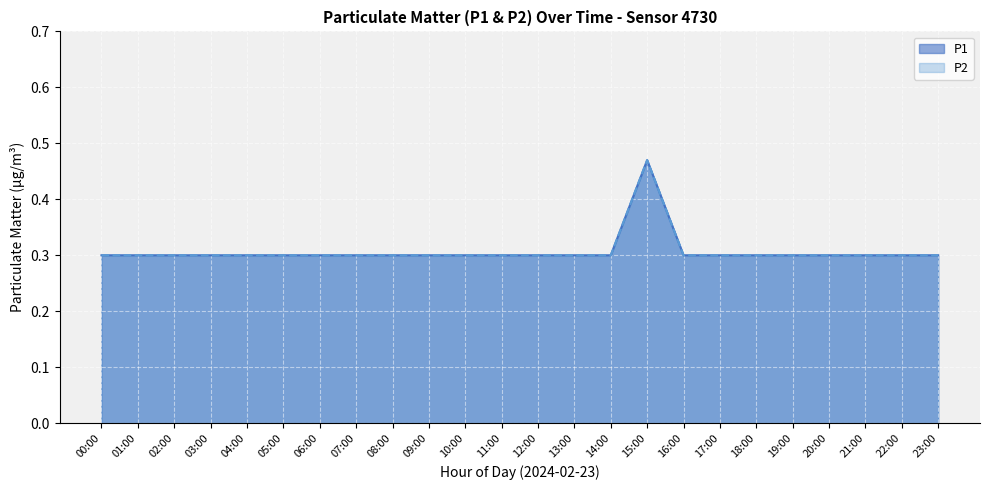

Reading left to right, transcribe all the data shown in this chart.

P1: 00:00=0.3	01:00=0.3	02:00=0.3	03:00=0.3	04:00=0.3	05:00=0.3	06:00=0.3	07:00=0.3	08:00=0.3	09:00=0.3	10:00=0.3	11:00=0.3	12:00=0.3	13:00=0.3	14:00=0.3	15:00=0.5	16:00=0.3	17:00=0.3	18:00=0.3	19:00=0.3	20:00=0.3	21:00=0.3	22:00=0.3	23:00=0.3
P2: 00:00=0.3	01:00=0.3	02:00=0.3	03:00=0.3	04:00=0.3	05:00=0.3	06:00=0.3	07:00=0.3	08:00=0.3	09:00=0.3	10:00=0.3	11:00=0.3	12:00=0.3	13:00=0.3	14:00=0.3	15:00=0.5	16:00=0.3	17:00=0.3	18:00=0.3	19:00=0.3	20:00=0.3	21:00=0.3	22:00=0.3	23:00=0.3